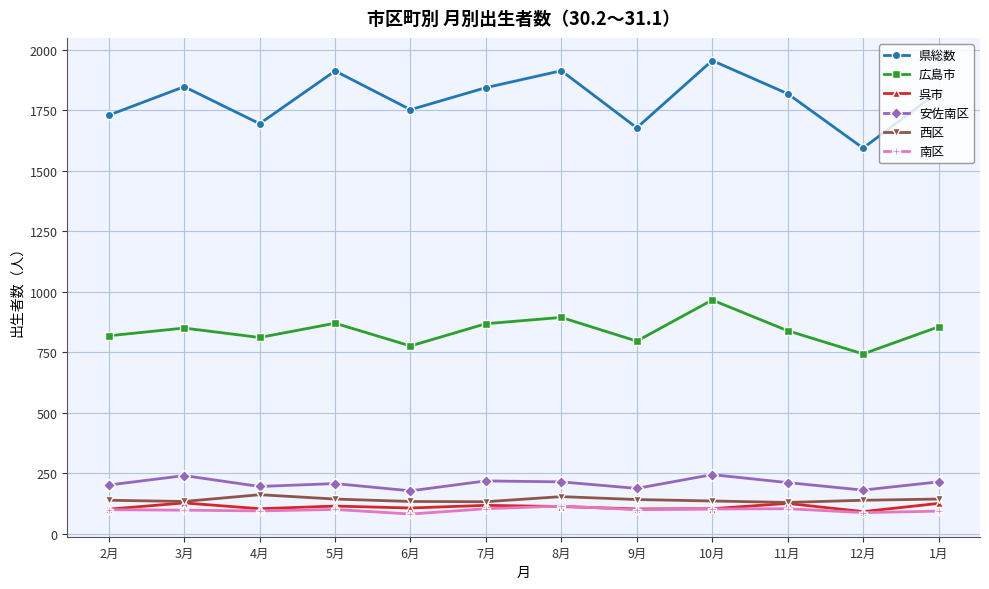

The value of 県総数 at 8月 is 3357. True or false?

False